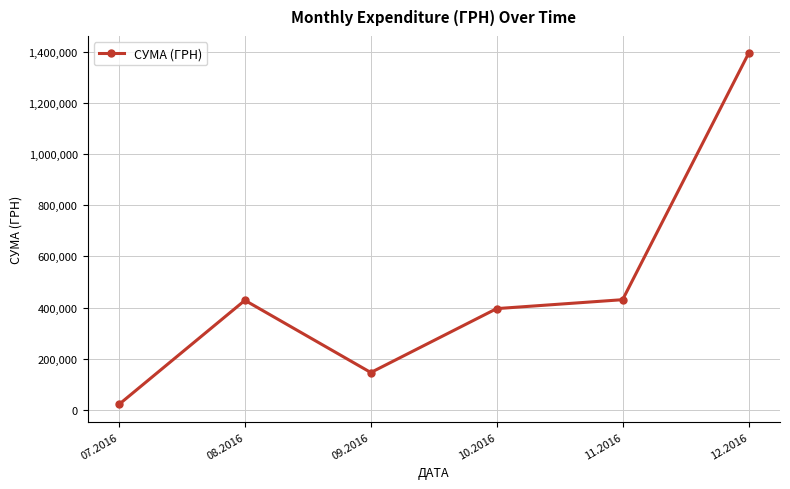

Where does the data first go above 428314?

08.2016